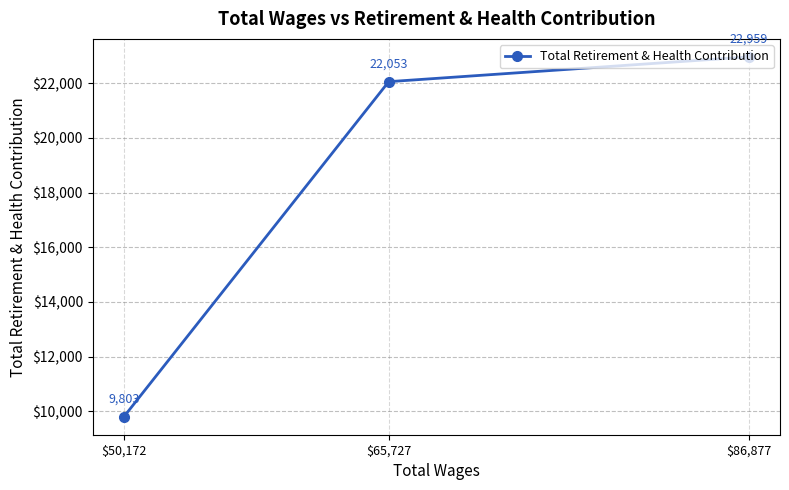

What is the difference between the maximum and minimum values?

13156